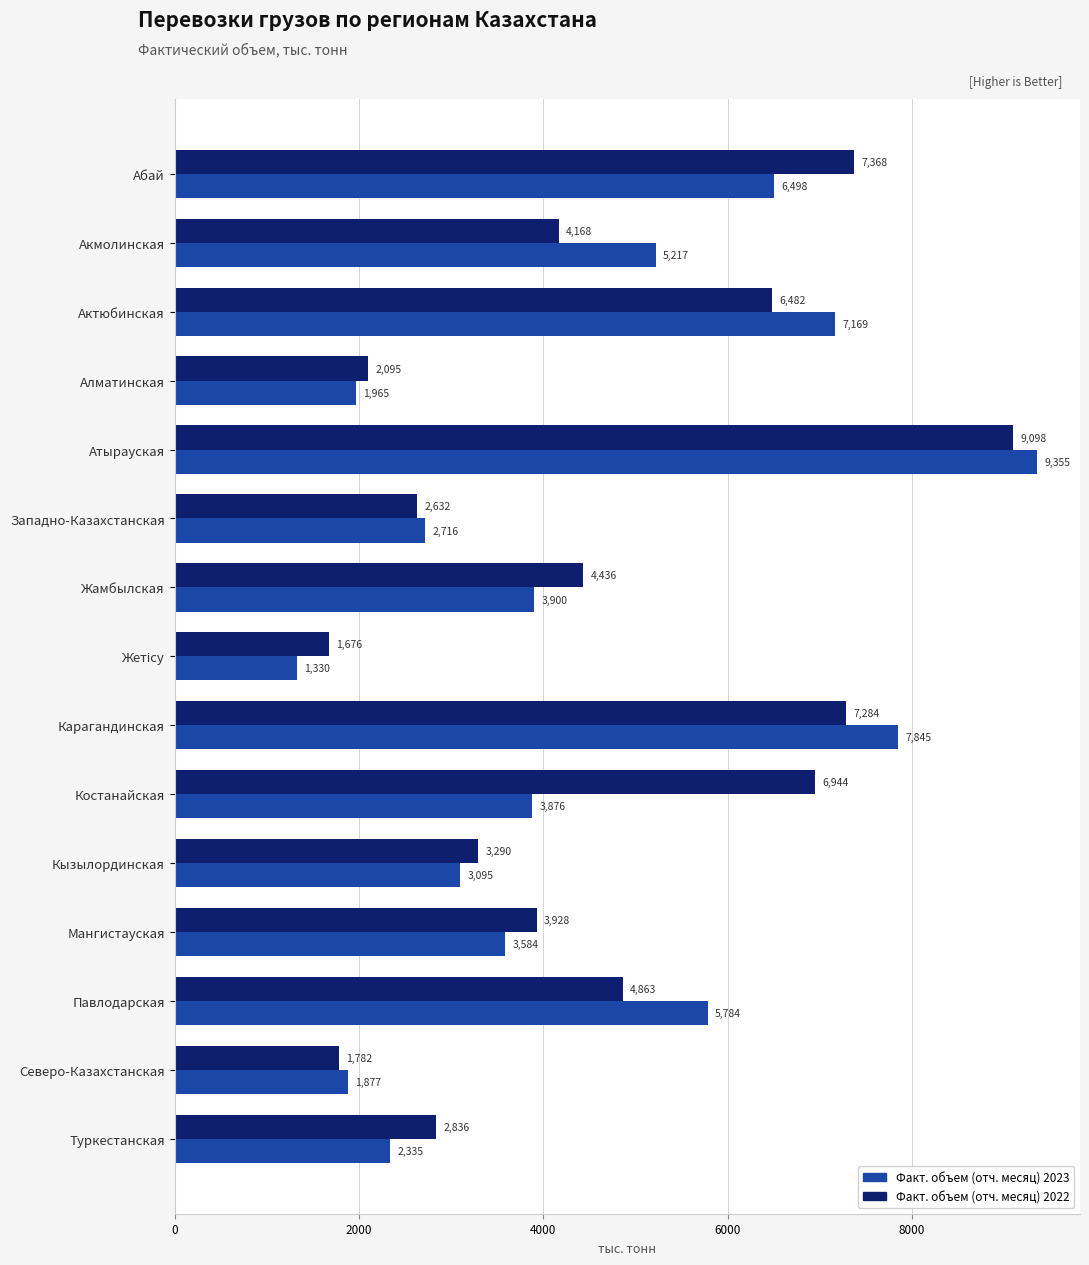

Which category has the highest value in the Факт. объем (отч. месяц) 2022 series?

Атырауская